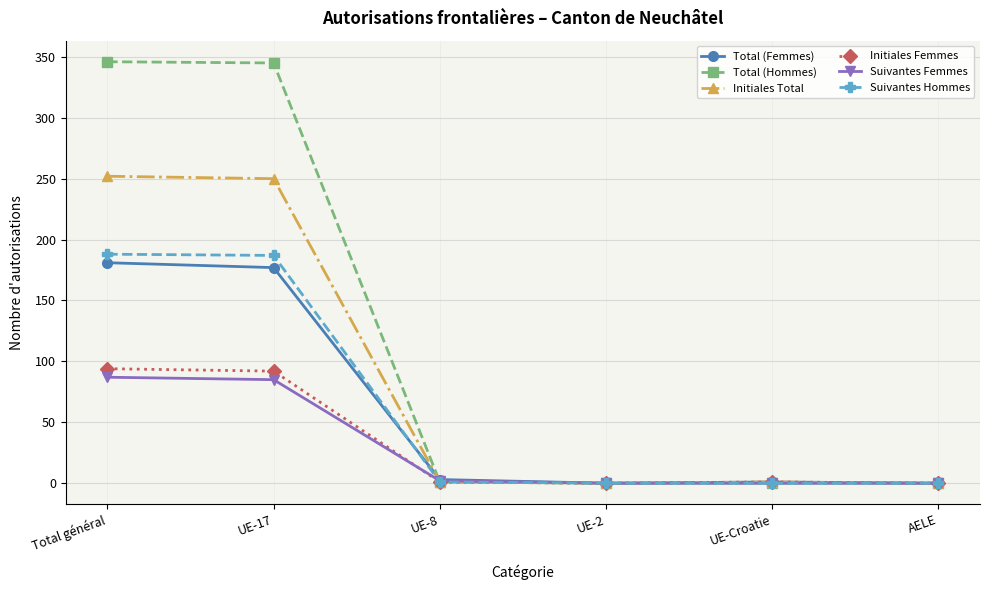

What is the average value of the Suivantes Hommes series?

63